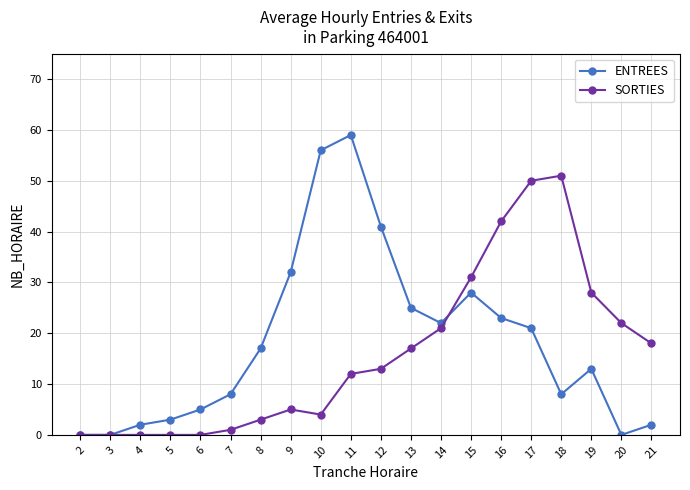

What is the value of the SORTIES point at the 7th from the left?

3